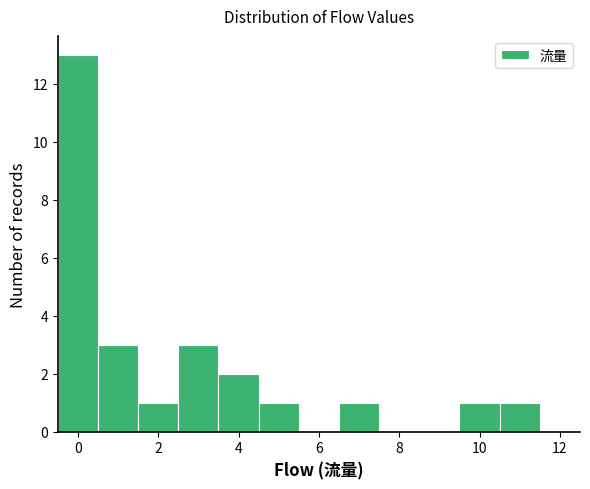

Reading left to right, list every bar in this chart as the range it spans on the x-axis followed by its height. Neither the bar edges nor the heights are printed on the chart, so give them approximately, as read against the axes.

-0.5 to 0.5: 13
0.5 to 1.5: 3
1.5 to 2.5: 1
2.5 to 3.5: 3
3.5 to 4.5: 2
4.5 to 5.5: 1
5.5 to 6.5: 0
6.5 to 7.5: 1
7.5 to 8.5: 0
8.5 to 9.5: 0
9.5 to 10.5: 1
10.5 to 11.5: 1